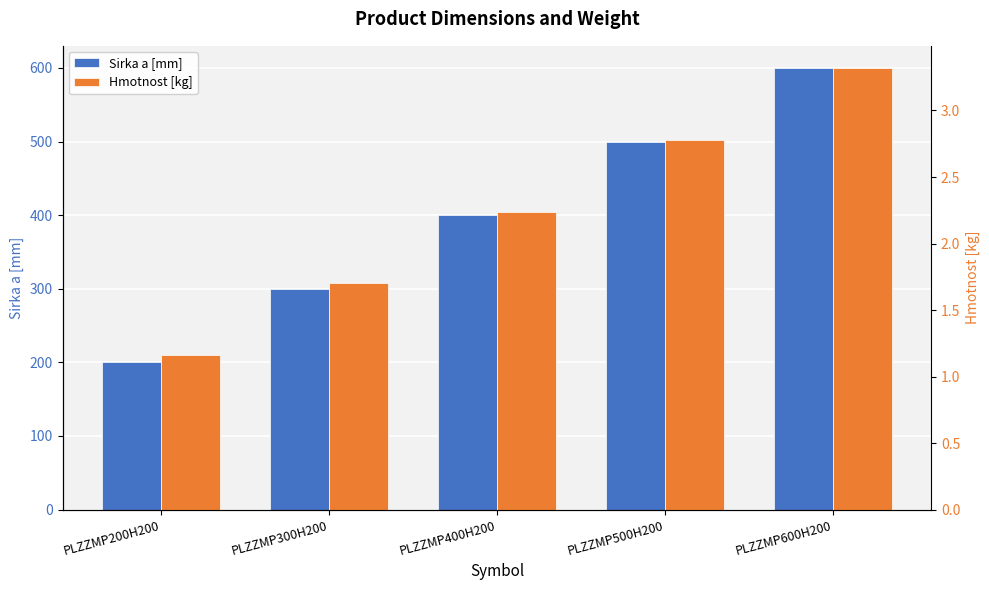

Reading left to right, what are all the values shown in this chart?

Sirka a [mm]: PLZZMP200H200=200.0	PLZZMP300H200=300.0	PLZZMP400H200=400.0	PLZZMP500H200=500.0	PLZZMP600H200=600.0
Hmotnost [kg]: PLZZMP200H200=1.2	PLZZMP300H200=1.7	PLZZMP400H200=2.2	PLZZMP500H200=2.8	PLZZMP600H200=3.3